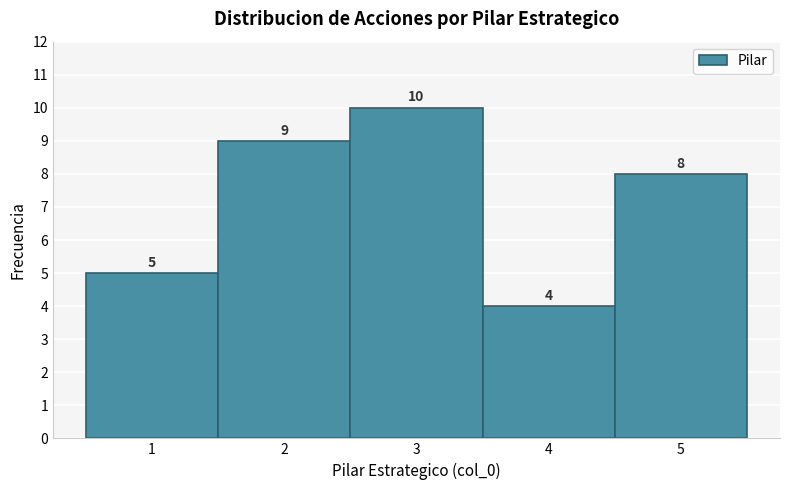

Reading left to right, list every bar in this chart as the range it spans on the x-axis followed by its height.

0.5 to 1.5: 5
1.5 to 2.5: 9
2.5 to 3.5: 10
3.5 to 4.5: 4
4.5 to 5.5: 8